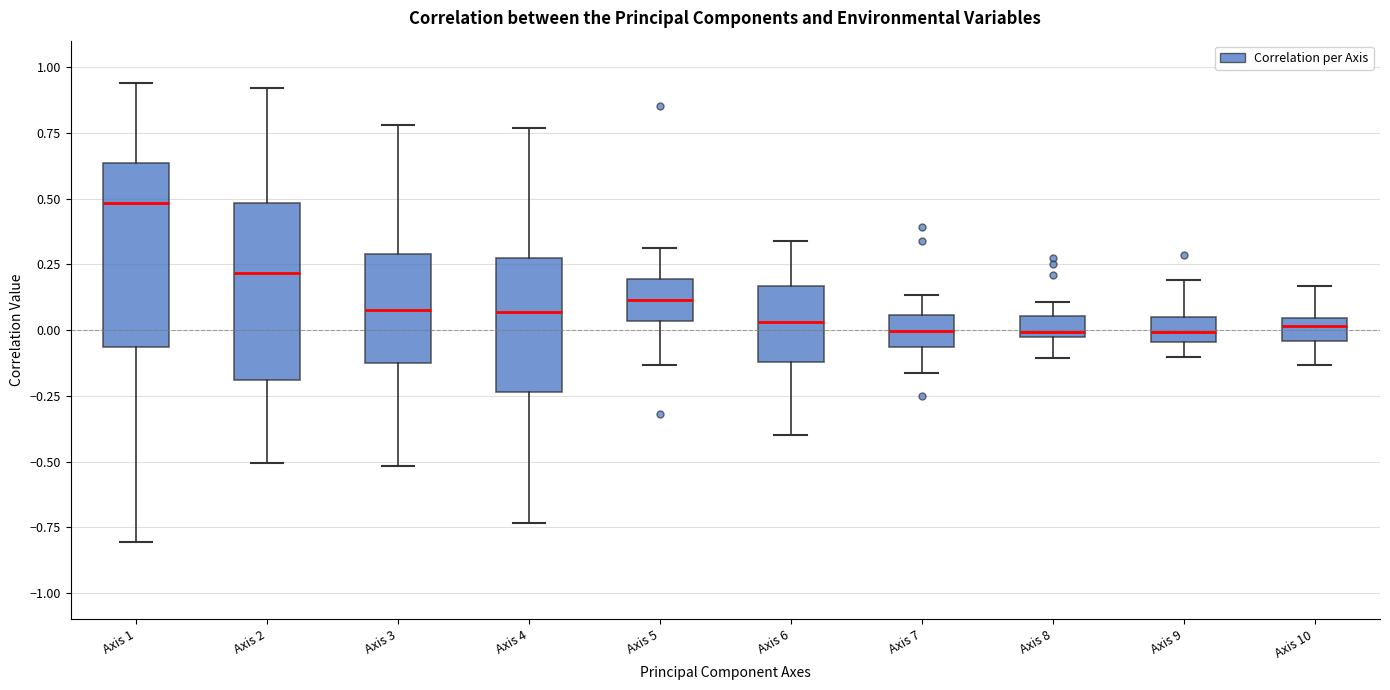

Reading left to right, transcribe this box plot: for each box, give where its median line is, the range the box spans, and where its two whiskers end, as read against the y-axis. The values are not printed on the chart, so give them approximately, as read against the axis.

Axis 1: median 0.50, box -0.05 to 0.65, whiskers -0.80 to 0.95
Axis 2: median 0.20, box -0.20 to 0.50, whiskers -0.50 to 0.90
Axis 3: median 0.05, box -0.10 to 0.30, whiskers -0.50 to 0.80
Axis 4: median 0.05, box -0.25 to 0.25, whiskers -0.75 to 0.75
Axis 5: median 0.10, box 0.05 to 0.20, whiskers -0.15 to 0.30
Axis 6: median 0.05, box -0.10 to 0.15, whiskers -0.40 to 0.35
Axis 7: median 0.00, box -0.05 to 0.05, whiskers -0.15 to 0.15
Axis 8: median 0.00, box -0.05 to 0.05, whiskers -0.10 to 0.10
Axis 9: median 0.00, box -0.05 to 0.05, whiskers -0.10 to 0.20
Axis 10: median 0.00, box -0.05 to 0.05, whiskers -0.15 to 0.15